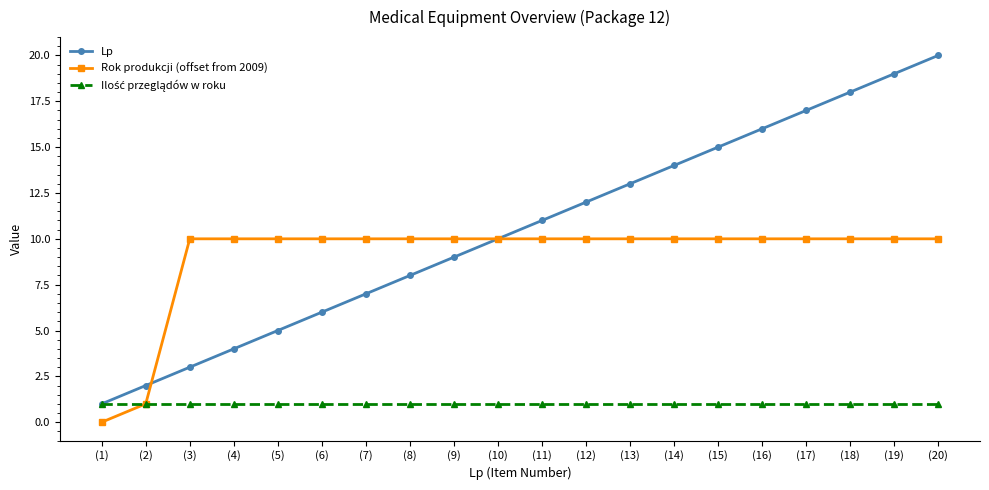

What is the label of the 4th point from the left?

(4)